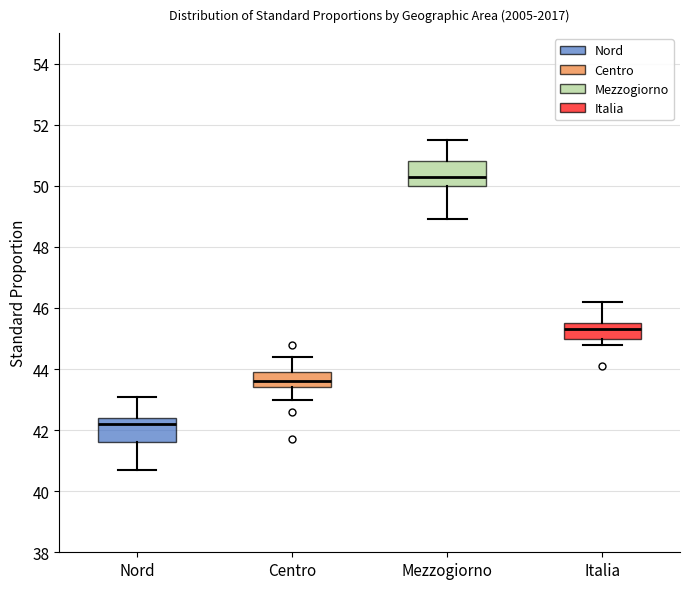

Where is the upper edge of the box for Nord on the y-axis? The values are not printed on the chart, so give them approximately, as read against the axis.

42.4